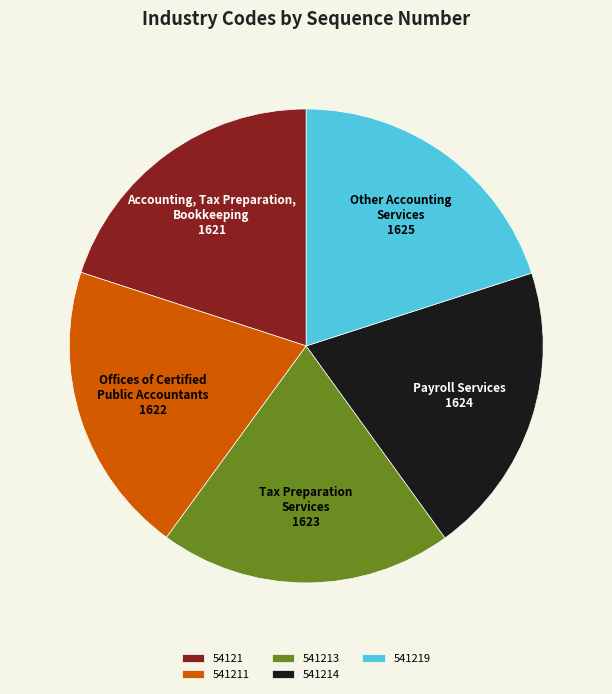

Approximately how many times larger is the value at 541211 compared to 54121?

1.0